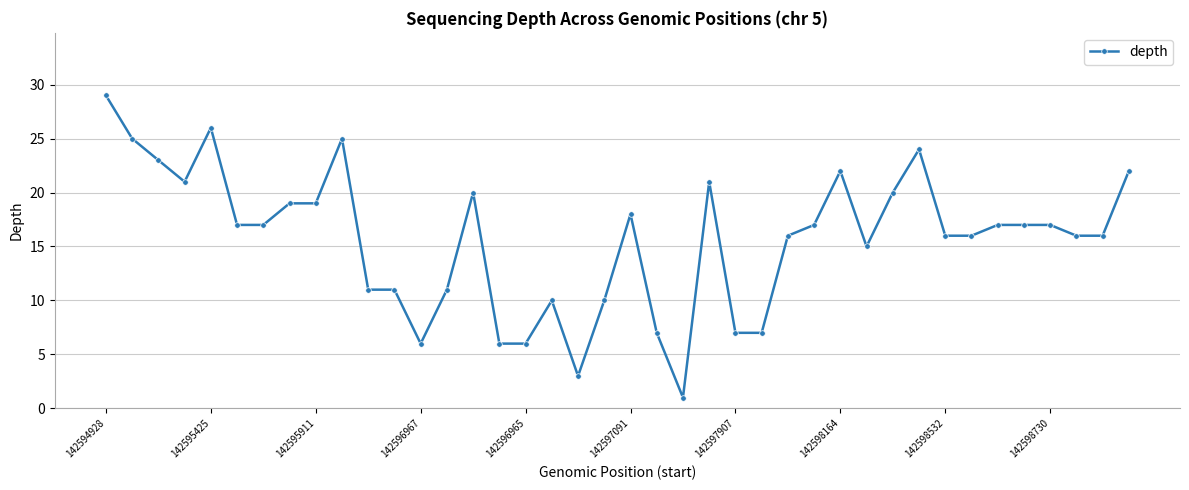

What is the difference between the maximum and second lowest values?

26